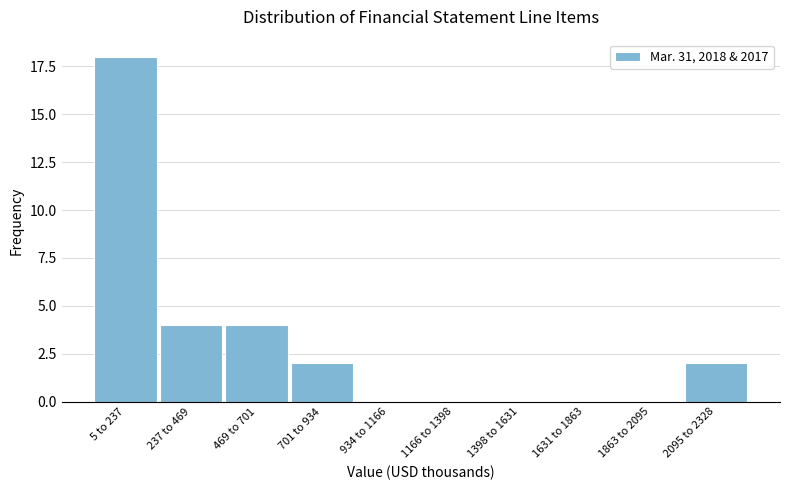

Reading left to right, list all the values displayed in this chart.

5 to 237=18	237 to 469=4	469 to 701=4	701 to 934=2	934 to 1166=0	1166 to 1398=0	1398 to 1631=0	1631 to 1863=0	1863 to 2095=0	2095 to 2328=2